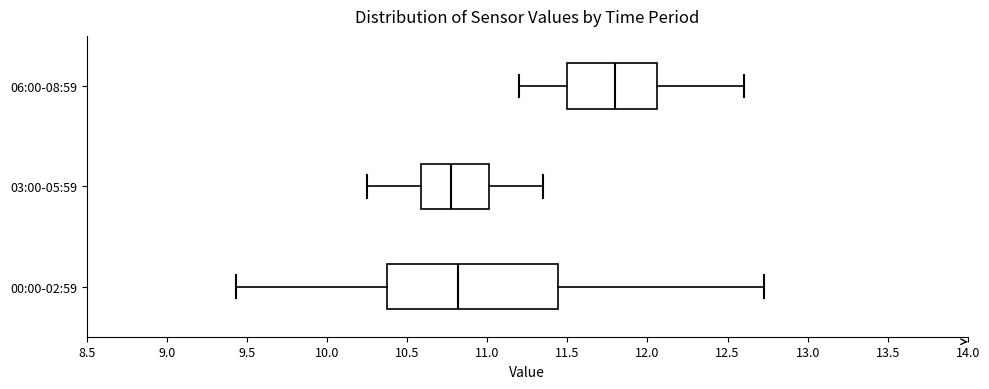

Reading bottom to top, read every box against the x-axis: the position of its median line, the range the box covers, and the ends of its whiskers. The values are not printed on the chart, so give them approximately, as read against the axis.

00:00-02:59: median 10.80, box 10.35 to 11.45, whiskers 9.45 to 12.75
03:00-05:59: median 10.80, box 10.60 to 11.00, whiskers 10.25 to 11.35
06:00-08:59: median 11.80, box 11.50 to 12.05, whiskers 11.20 to 12.60